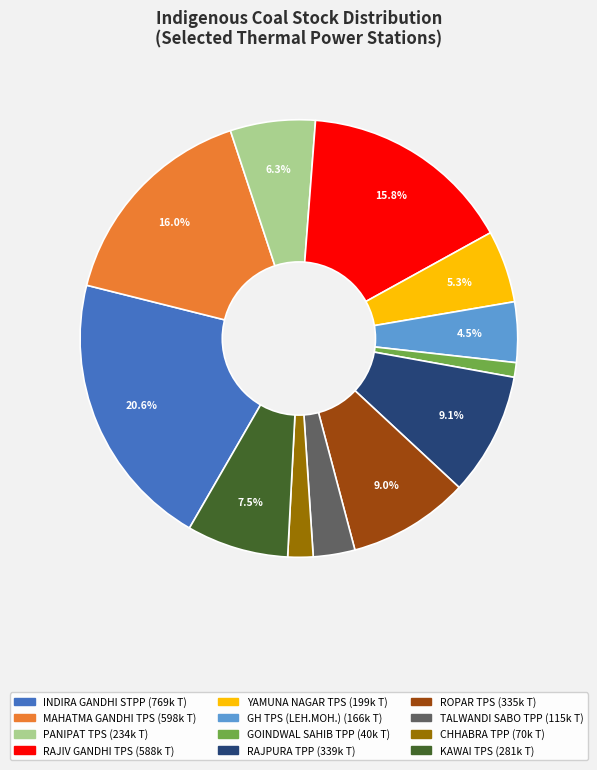

Is YAMUNA NAGAR TPS the majority of the pie?

No